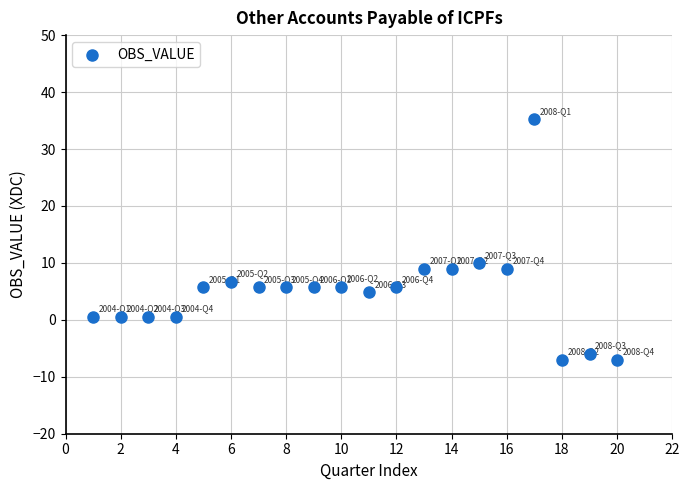

What is the range of Y values (max minus min)?

42.2